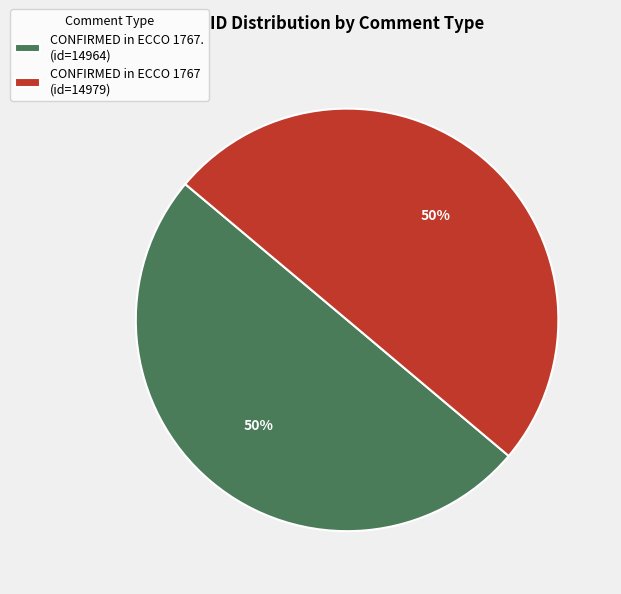

Do CONFIRMED in ECCO 1767 (id=14979) and CONFIRMED in ECCO 1767. (id=14964) together represent more than half of the pie?

Yes